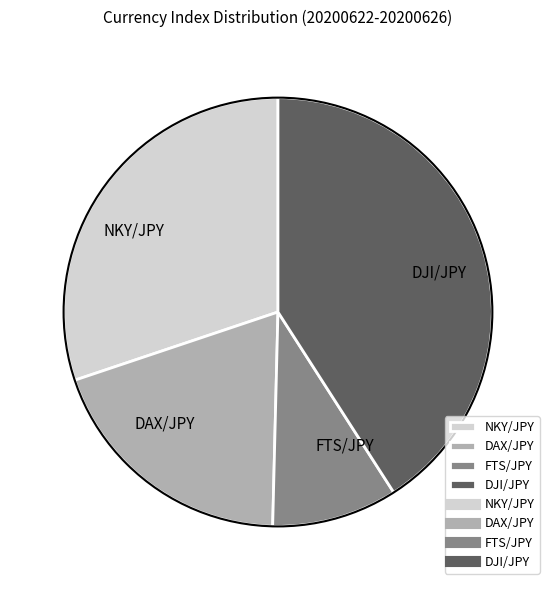

Is the sum of DAX/JPY and DJI/JPY greater than half?

Yes